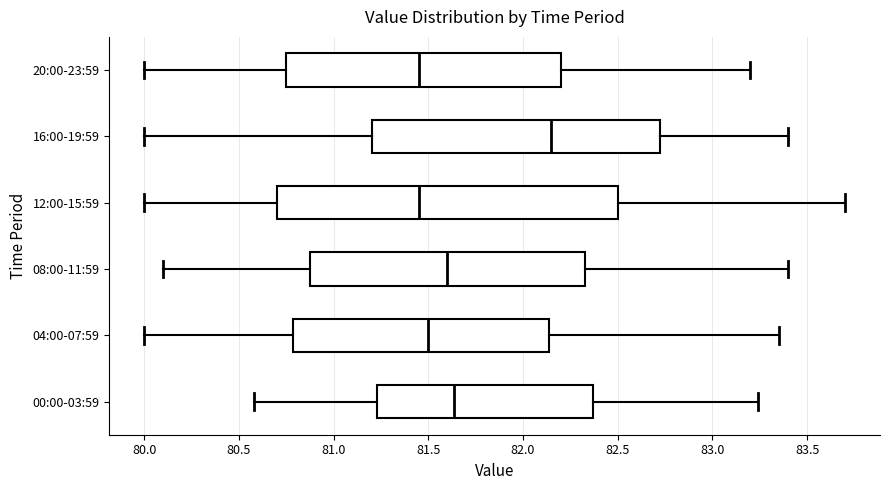

Comparing the boxes themselves (not the whiskers), which one is the widest?

12:00-15:59